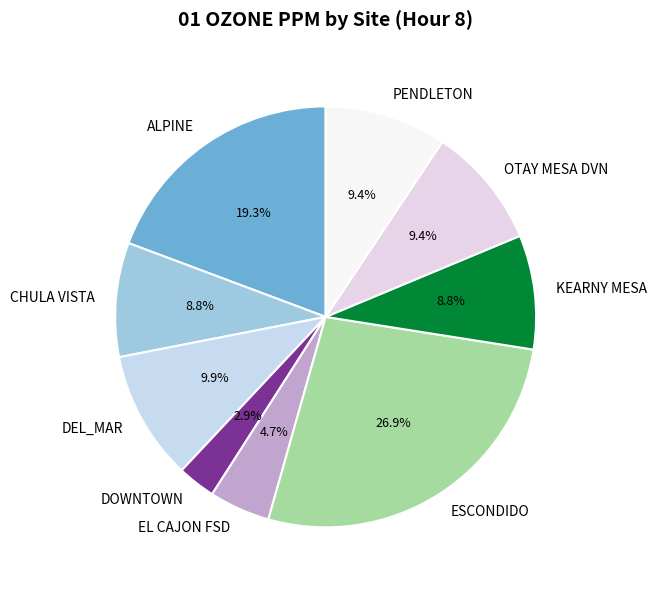

Is the sum of CHULA VISTA and EL CAJON FSD greater than half?

No